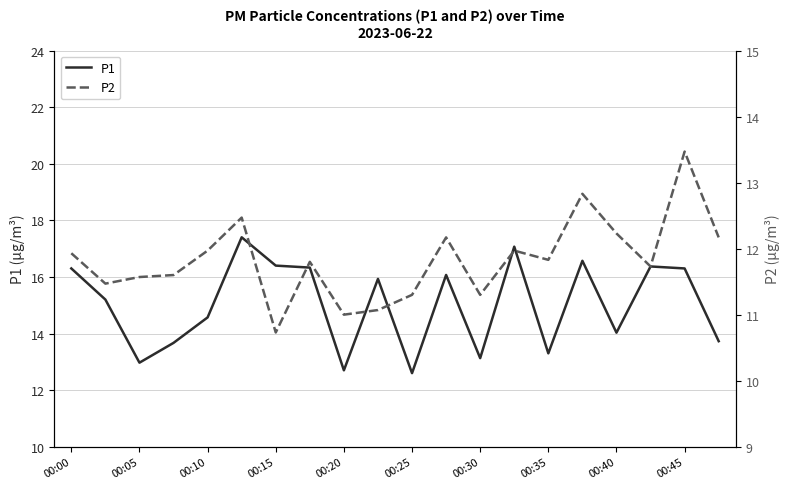

What is the minimum value for P1?

12.6